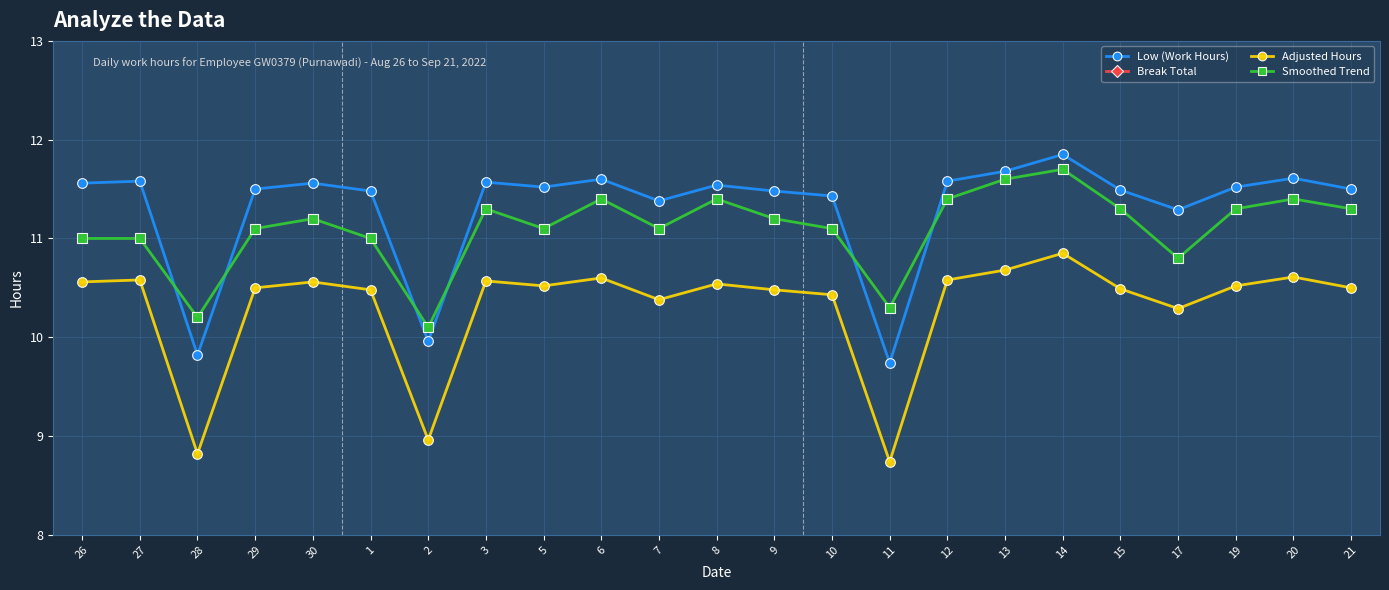

How many interior local peaks does the Low (Work Hours) series have?

7